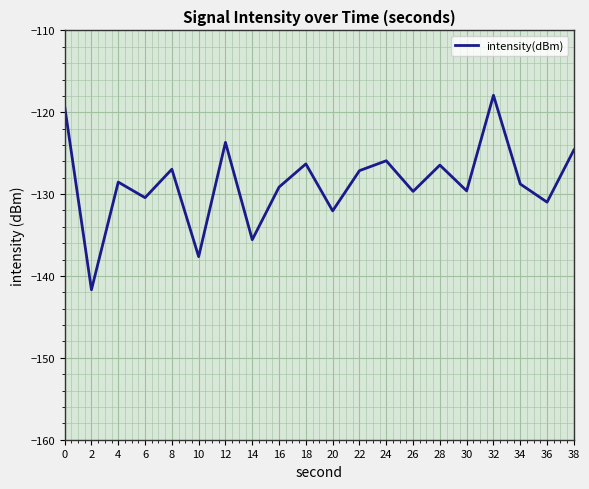

Read the value at 16.

-129.1